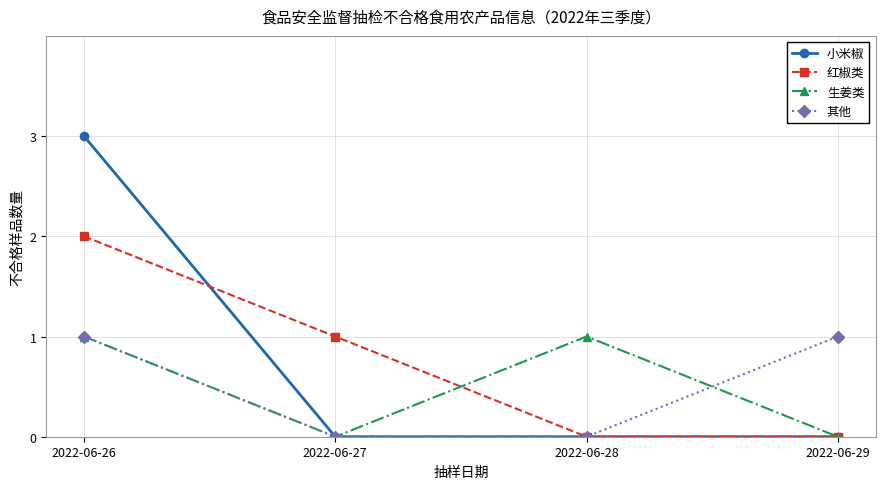

The value of 其他 at 2022-06-28 is 1. True or false?

False